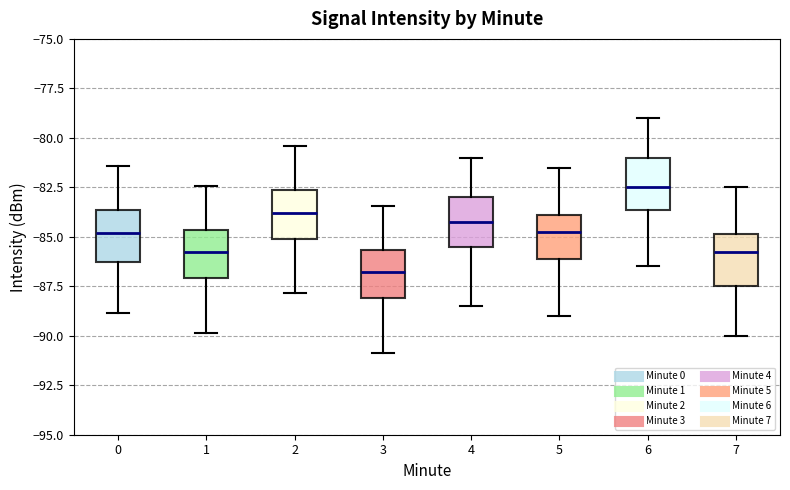

Reading left to right, transcribe this box plot: for each box, give where its median line is, the range the box spans, and where its two whiskers end, as read against the y-axis. The values are not printed on the chart, so give them approximately, as read against the axis.

0: median -85.0, box -86.0 to -83.5, whiskers -89.0 to -81.5
1: median -86.0, box -87.0 to -84.5, whiskers -90.0 to -82.5
2: median -84.0, box -85.0 to -82.5, whiskers -88.0 to -80.5
3: median -87.0, box -88.0 to -85.5, whiskers -91.0 to -83.5
4: median -84.0, box -85.5 to -83.0, whiskers -88.5 to -81.0
5: median -84.5, box -86.0 to -84.0, whiskers -89.0 to -81.5
6: median -82.5, box -83.5 to -81.0, whiskers -86.5 to -79.0
7: median -85.5, box -87.5 to -85.0, whiskers -90.0 to -82.5